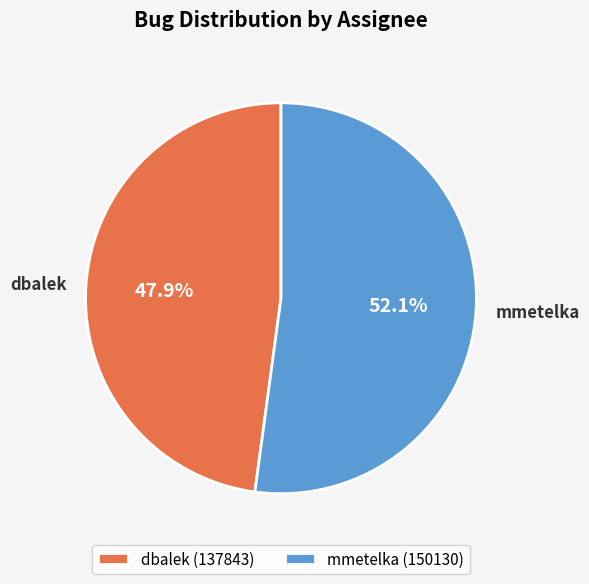

How many slices are in this pie chart?

2